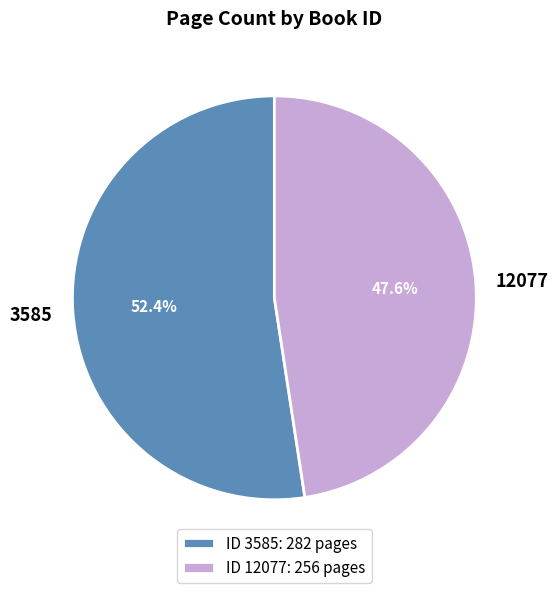

What percentage do 3585 and 12077 together represent?

100.0%